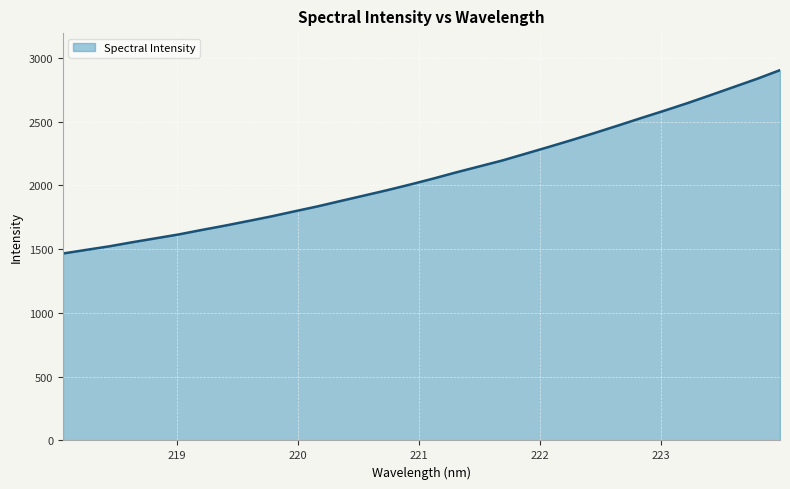

What is the greatest value displayed?

2903.6